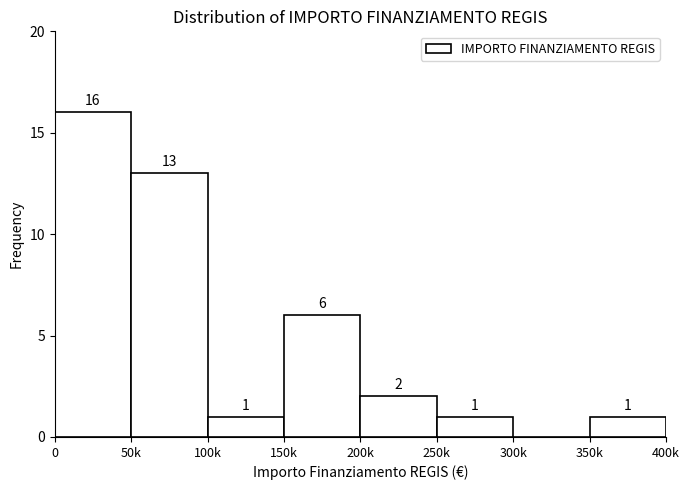

Reading left to right, extract all data points from this chart.

0=16	50k=13	100k=1	150k=6	200k=2	250k=1	300k=0	350k=1